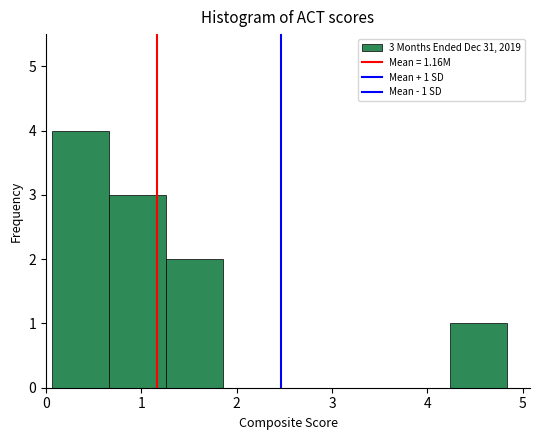

Which range on the x-axis has the tallest bar?

0.1 to 0.7